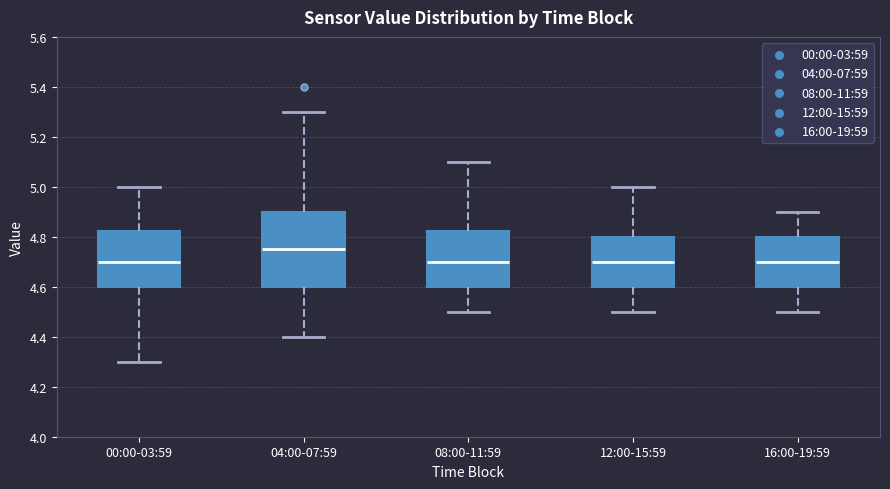

Where does the lower whisker of the box for 00:00-03:59 end on the y-axis? The values are not printed on the chart, so give them approximately, as read against the axis.

4.30